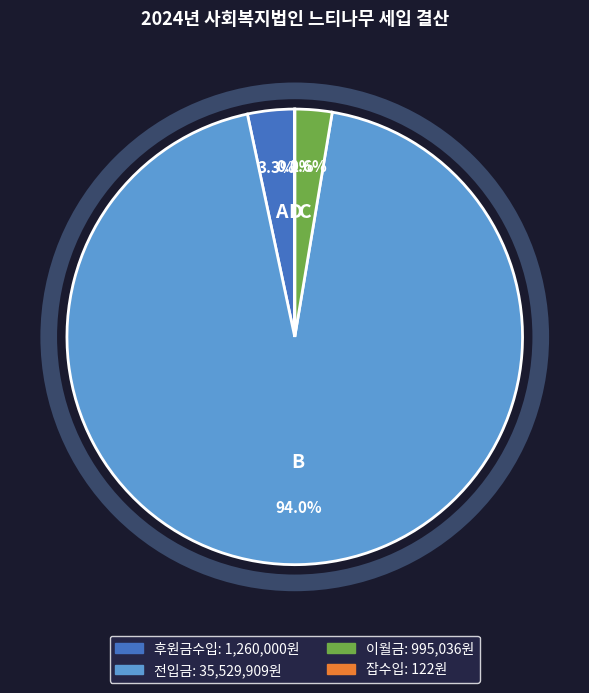

What portion of the pie excludes 이월금?

97.4%